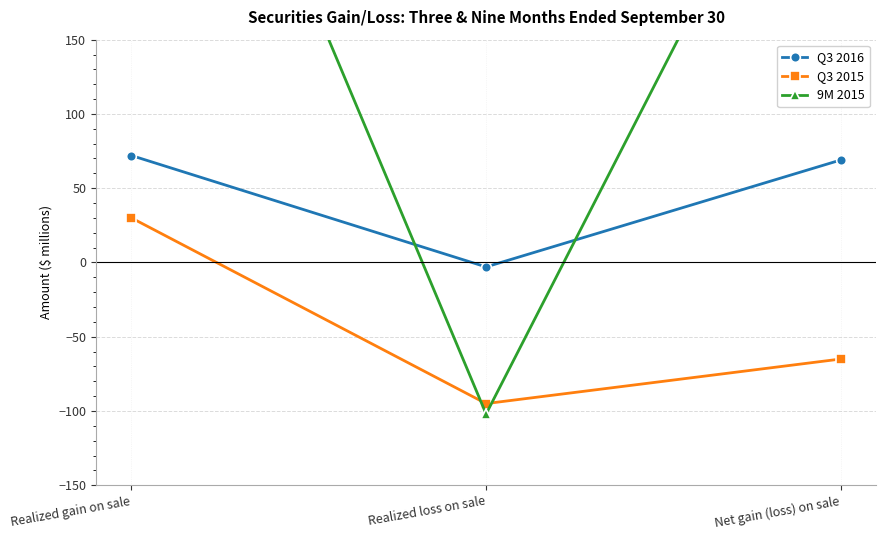

Reading right to left, transcribe all the data shown in this chart.

Q3 2016: 69	-3	72
Q3 2015: -65	-95	30
9M 2015: 364	-102	466